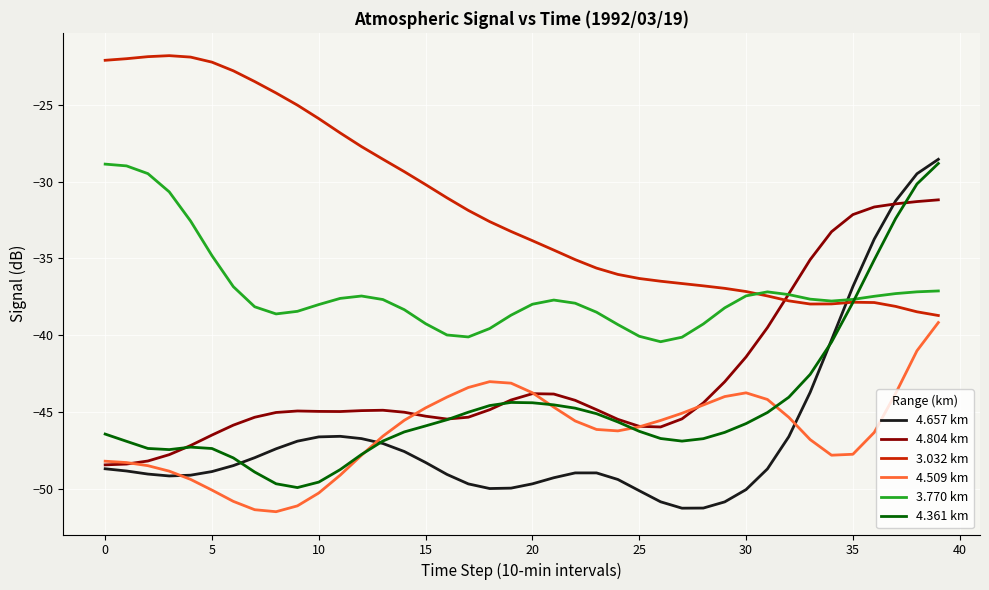

True or false: 4.509 km and 3.770 km cross at least once.

False